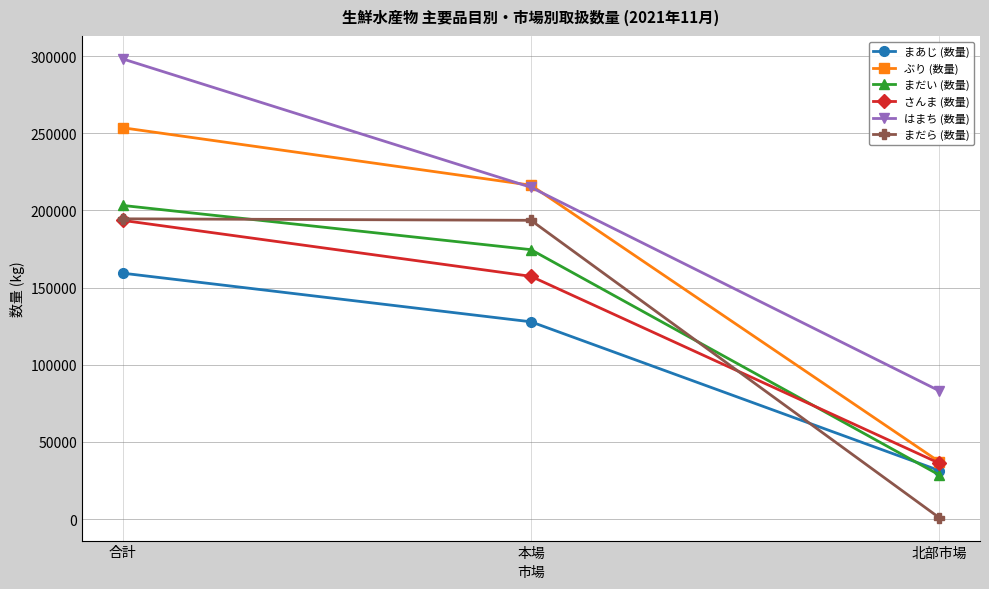

What is the value of the まだら (数量) point at the 2nd from the left?

193598